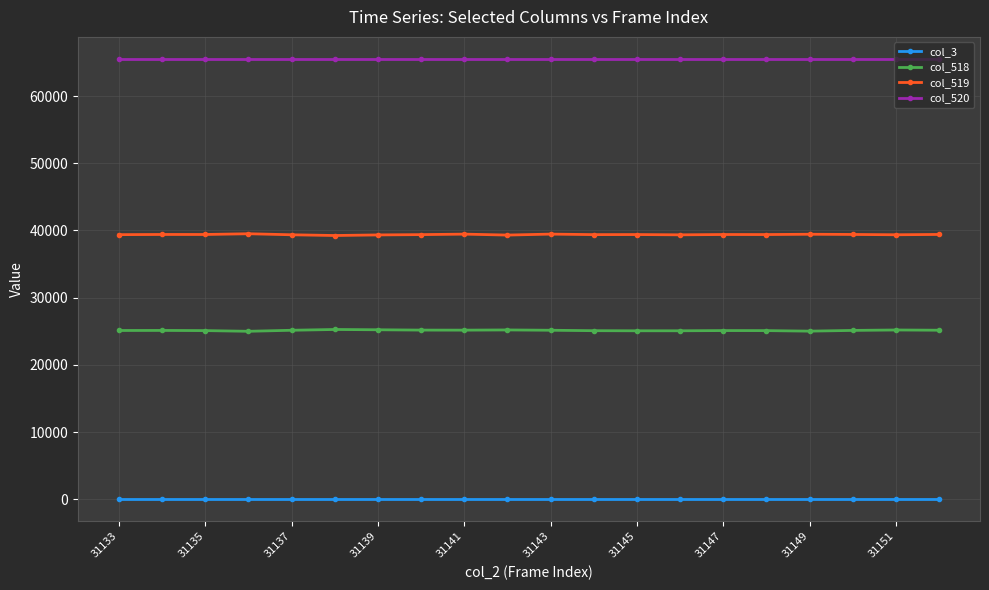

What are all the series names shown in the legend?

col_3, col_518, col_519, col_520